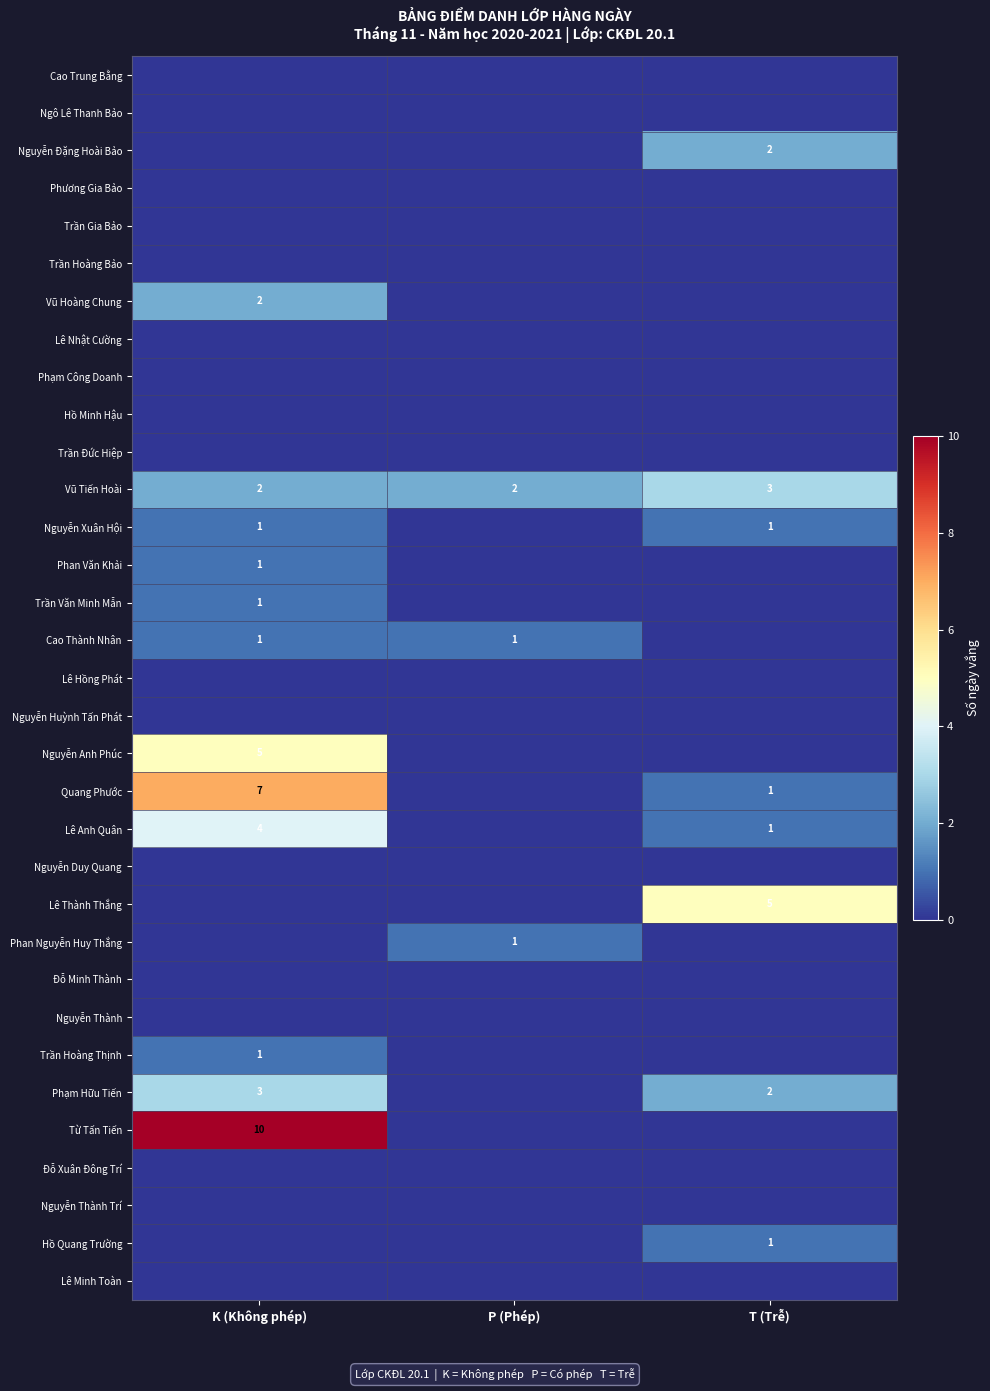

The value of Vũ Tiến Hoài at T (Trễ) is 3. True or false?

True